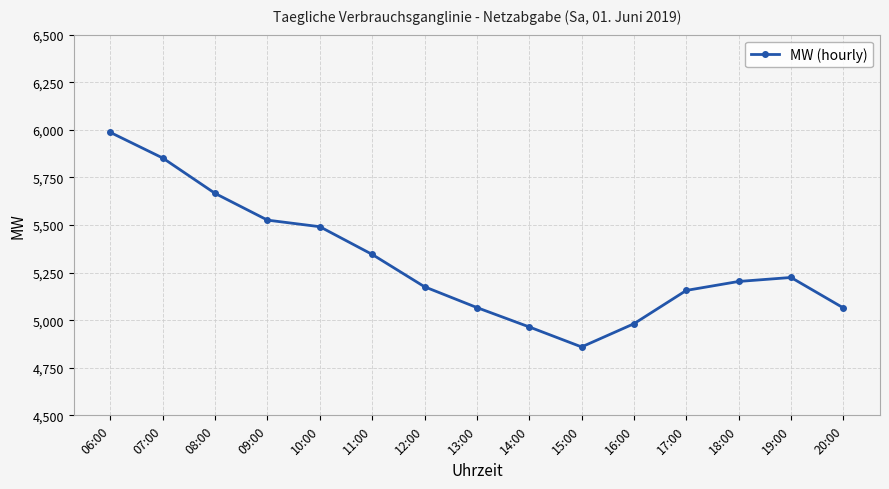

What is the sum of all values?

79560.9